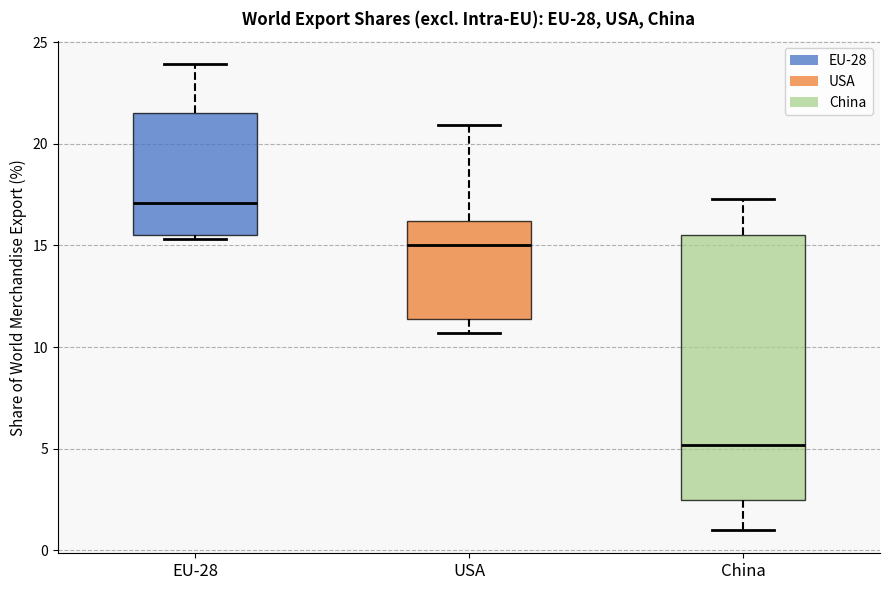

Reading left to right, transcribe this box plot: for each box, give where its median line is, the range the box spans, and where its two whiskers end, as read against the y-axis. The values are not printed on the chart, so give them approximately, as read against the axis.

EU-28: median 17.0, box 15.5 to 21.5, whiskers 15.5 (just below the box's lower edge) to 24.0
USA: median 15.0, box 11.5 to 16.0, whiskers 10.5 to 21.0
China: median 5.0, box 2.5 to 15.5, whiskers 1.0 to 17.5